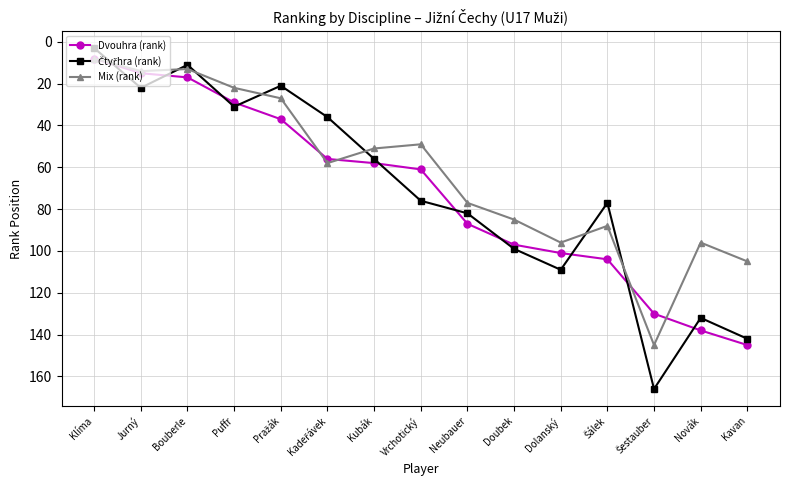

What is the value of the Mix (rank) point at the 3rd from the left?

13